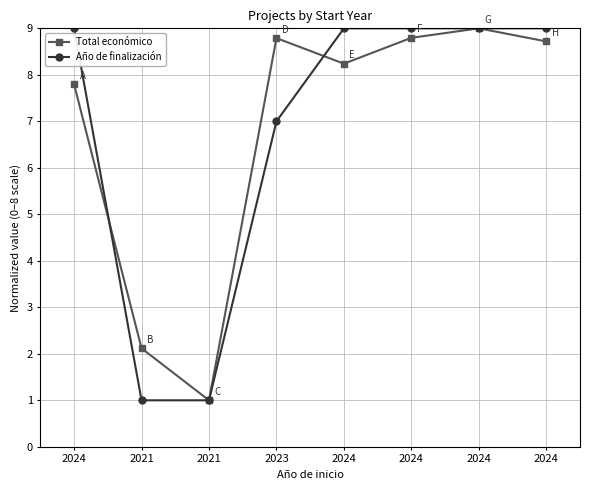

True or false: Total económico has a value of 2.1 at 2021.

True